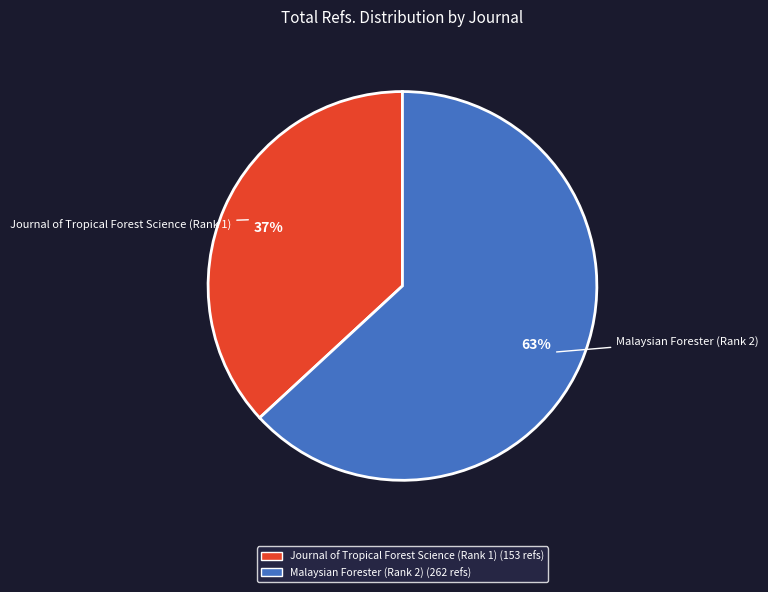

To the nearest percent, what percentage of the pie is Journal of Tropical Forest Science (Rank 1)?

37%